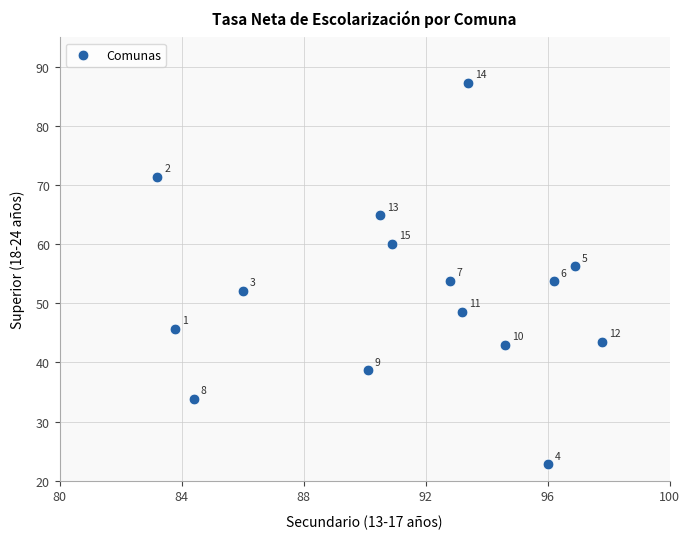

What is the range of X values (max minus min)?

14.6